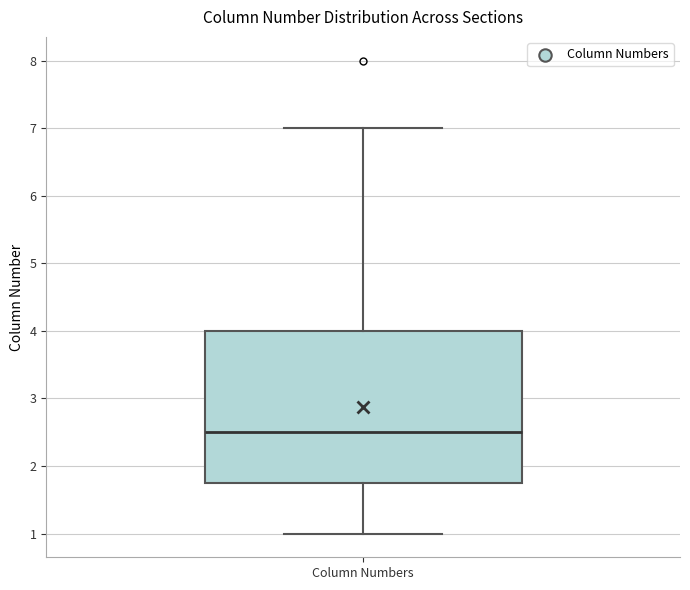

Read this box plot against the y-axis: the position of the median line, the range covered by the box, and the ends of both whiskers. The values are not printed on the chart, so give them approximately, as read against the axis.

median 2.5, box 1.8 to 4.0, whiskers 1.0 to 7.0